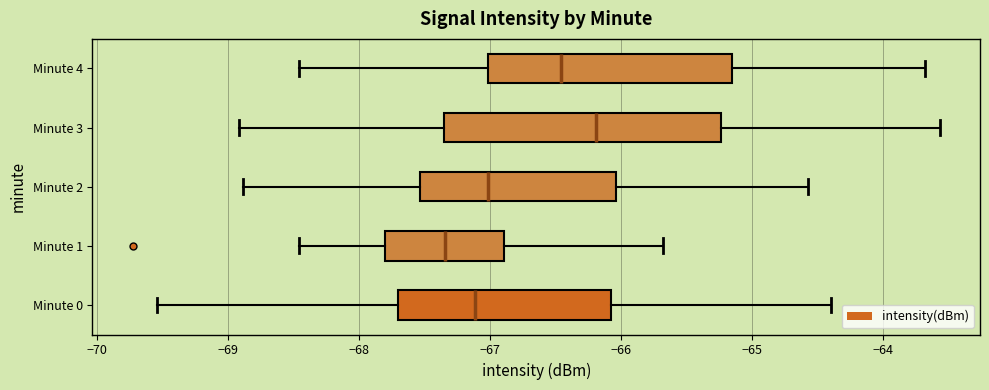

Where does the left whisker of the box for Minute 0 end on the x-axis? The values are not printed on the chart, so give them approximately, as read against the axis.

-69.5